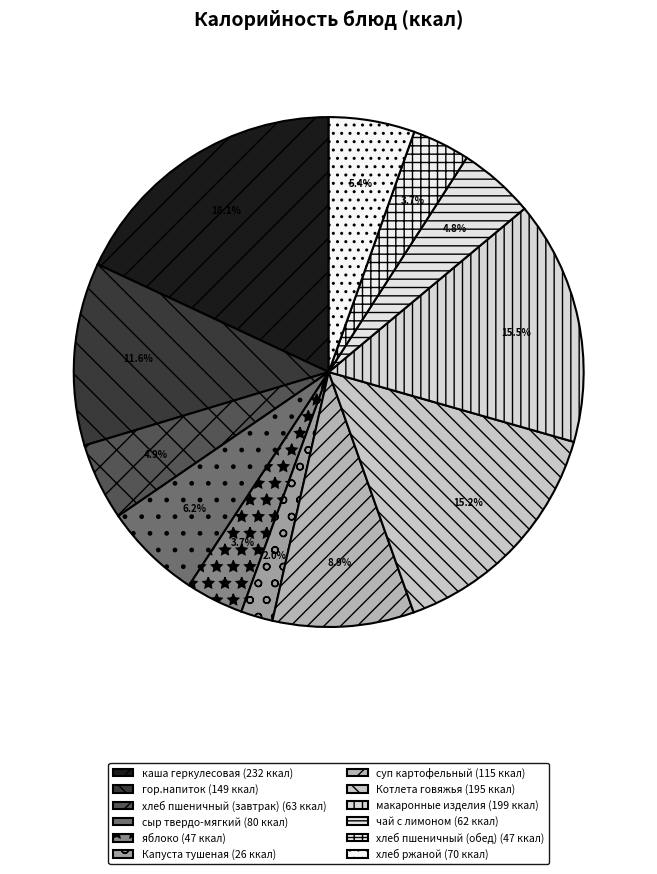

The сыр твердо-мягкий slice represents 1% of the pie. True or false?

False